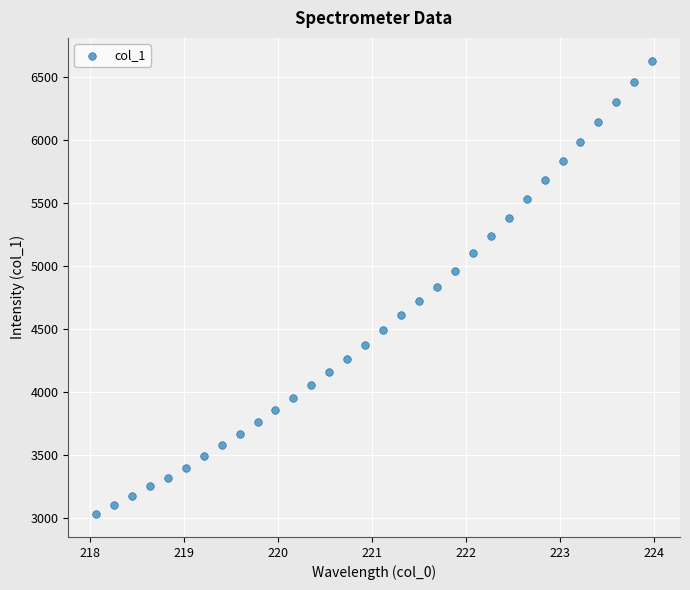

What is the range of Y values (max minus min)?

3597.6